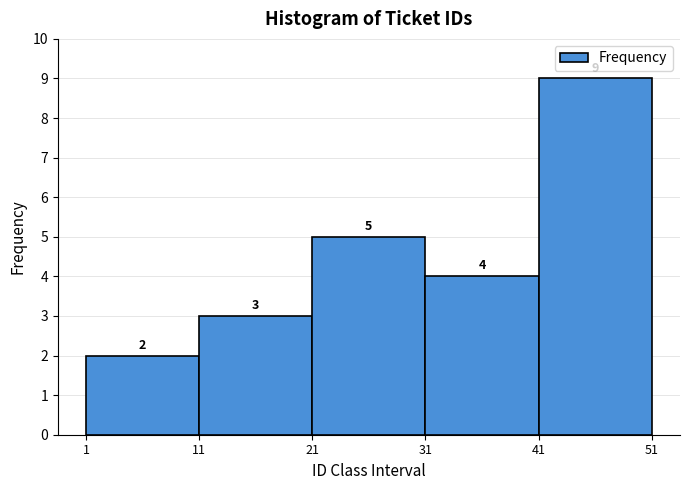

What is the height of the bar covering 11 to 21 on the x-axis?

3